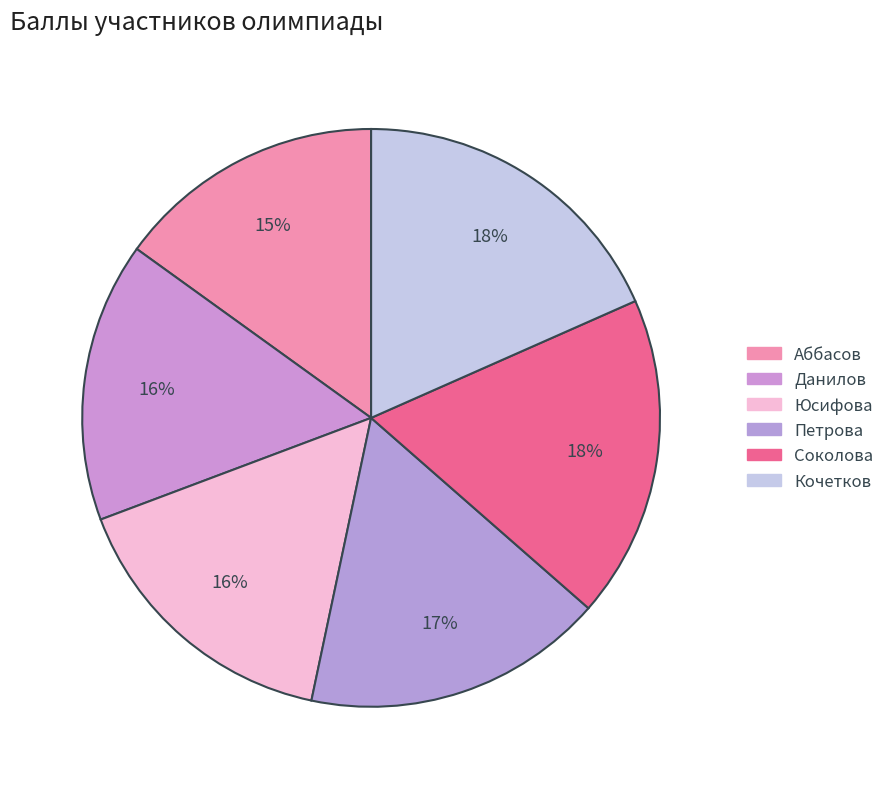

How much of the chart is everything except Данилов?

84.3%